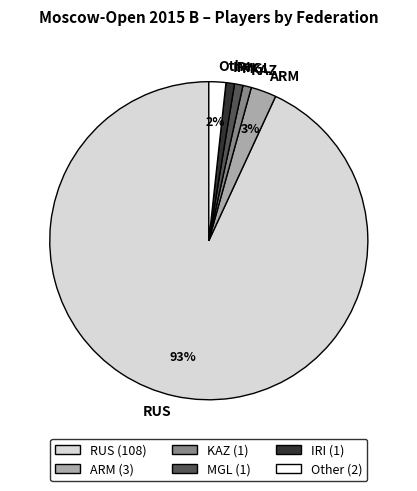

Count the number of slices in the pie.

6